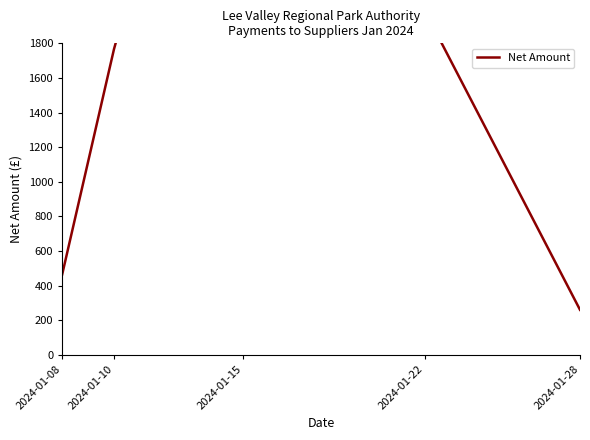

What is the ratio of the value at 2024-01-28 to the value at 2024-01-15?

0.1